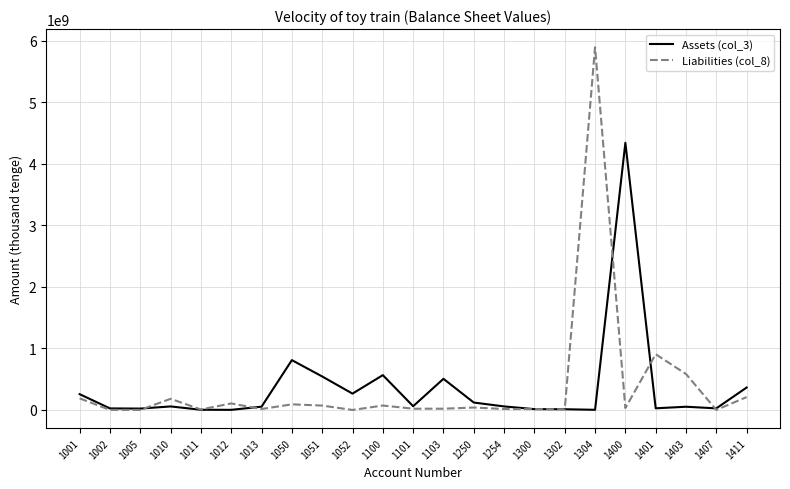

How many lines are shown in the chart?

2